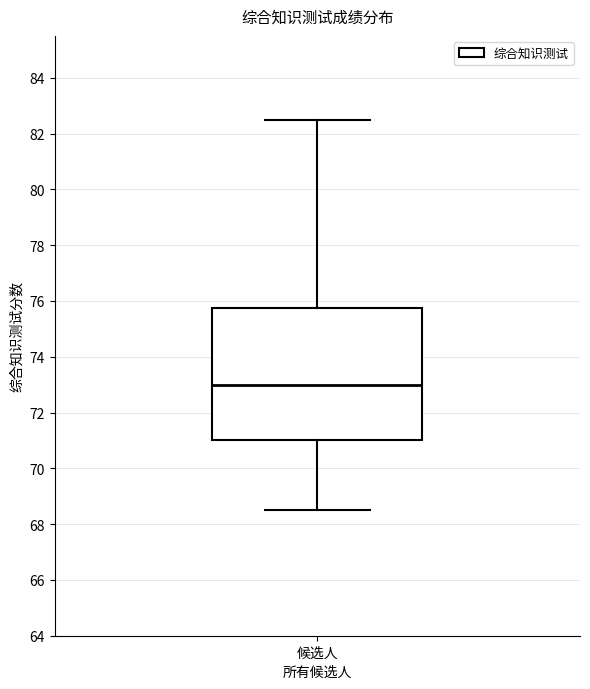

Where is the upper edge of the box for 候选人 on the y-axis? The values are not printed on the chart, so give them approximately, as read against the axis.

75.8